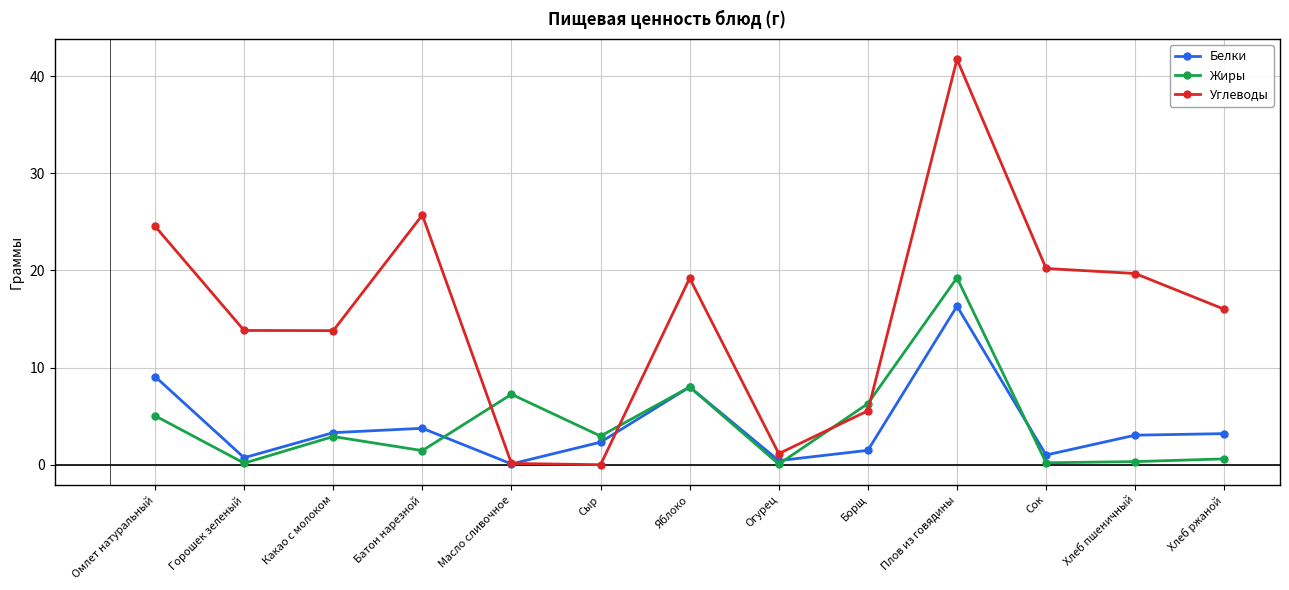

Which series has the largest total across all categories?

Углеводы